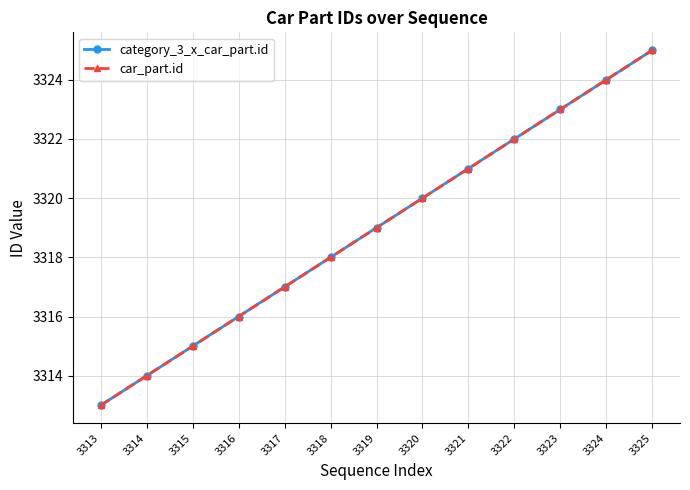

Is this an area chart (filled region under the line)?

No